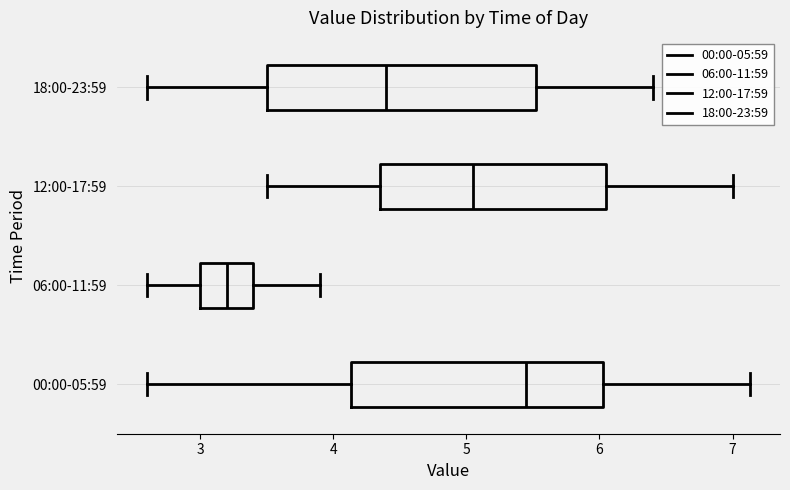

Where does the median line of the box for 18:00-23:59 sit on the x-axis? The values are not printed on the chart, so give them approximately, as read against the axis.

4.4